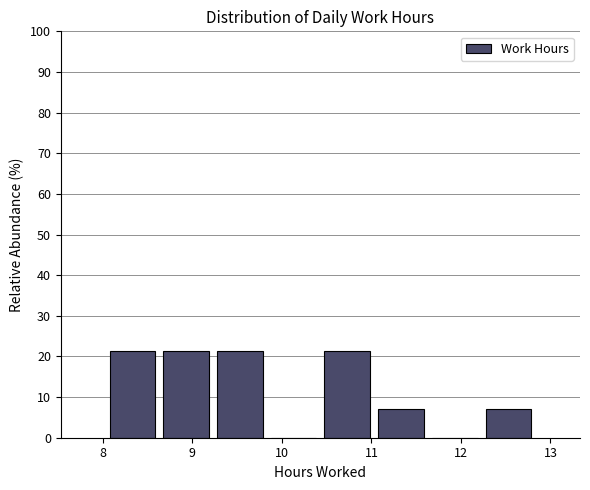

How tall is the bar that spans 8.03 to 8.63 on the x-axis? Neither the bar edges nor the heights are printed on the chart, so give them approximately, as read against the axes.

21